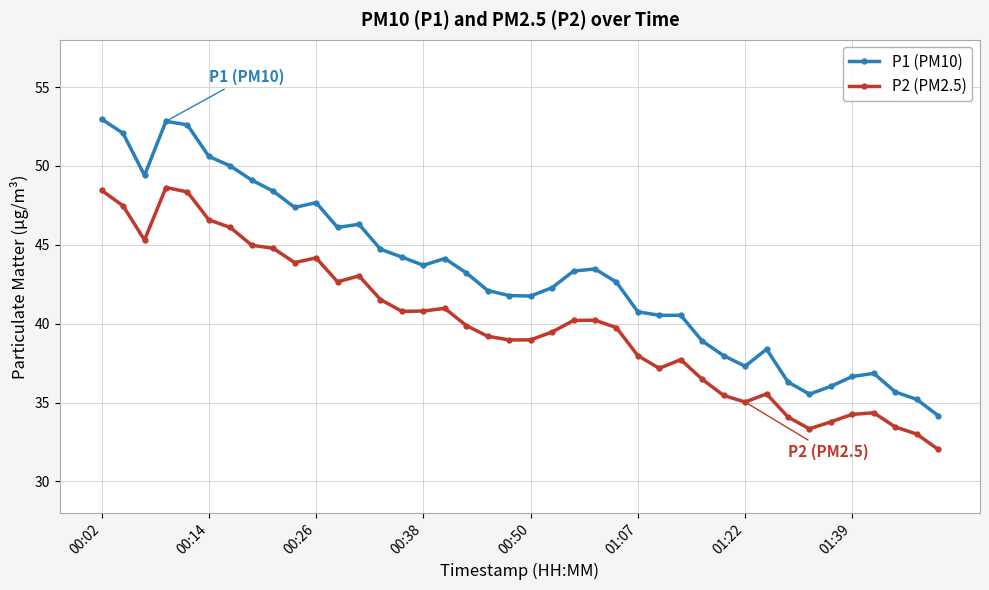

True or false: P2 (PM2.5) and P1 (PM10) intersect in this chart.

False